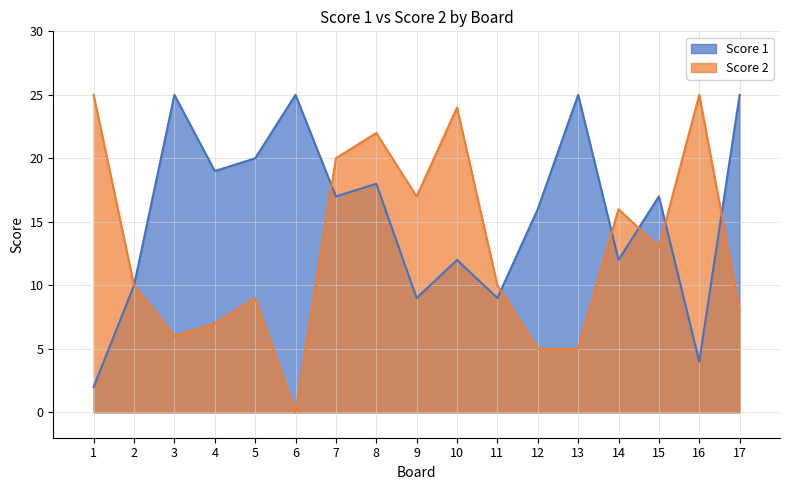

Reading right to left, extract all data points from this chart.

Score 1: 25	4	17	12	25	16	9	12	9	18	17	25	20	19	25	10	2
Score 2: 8	25	13	16	5	5	10	24	17	22	20	0	9	7	6	10	25